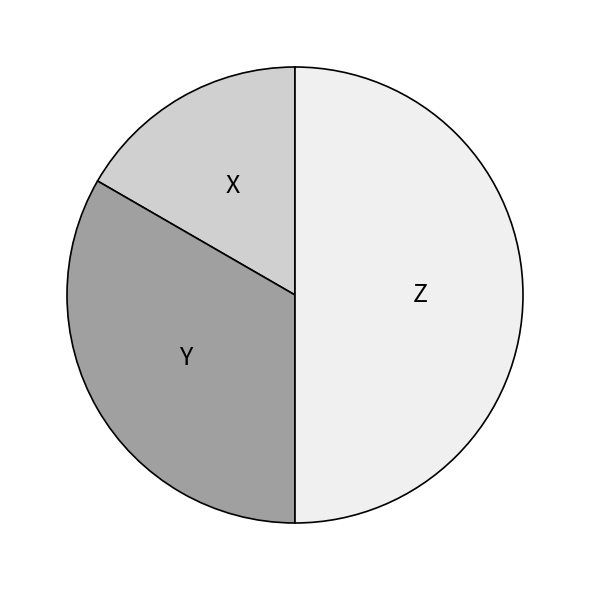

Does any single category account for the majority?

No